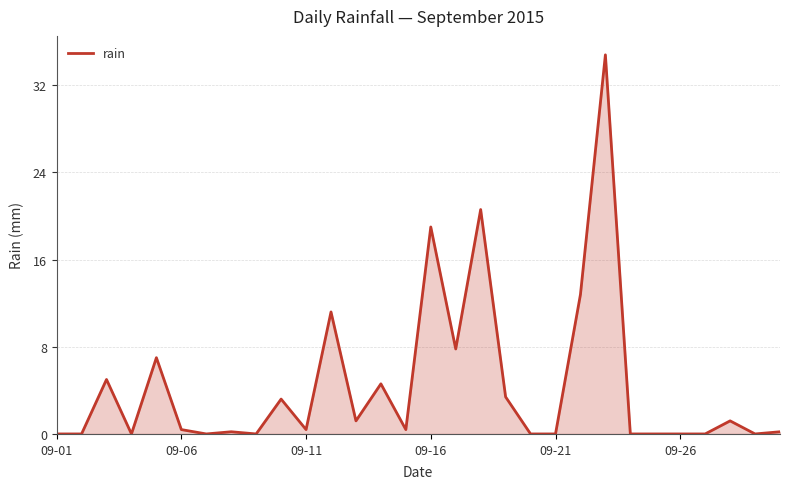

True or false: the data has more than 2 interior local peaks.

True